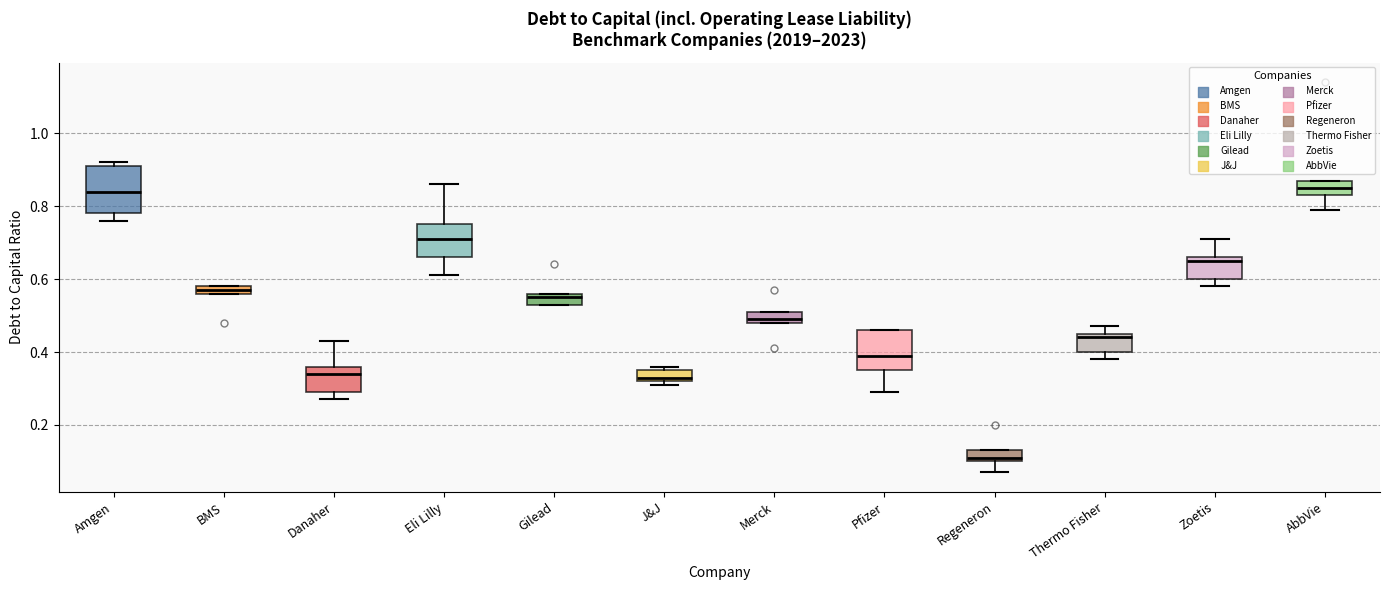

Where does the median line of the box for J&J sit on the y-axis? The values are not printed on the chart, so give them approximately, as read against the axis.

0.34